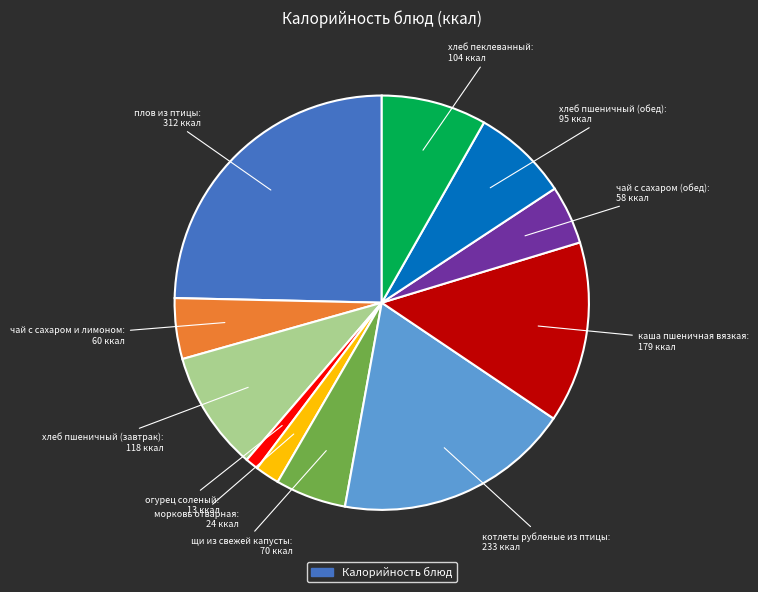

Does any single category account for the majority?

No